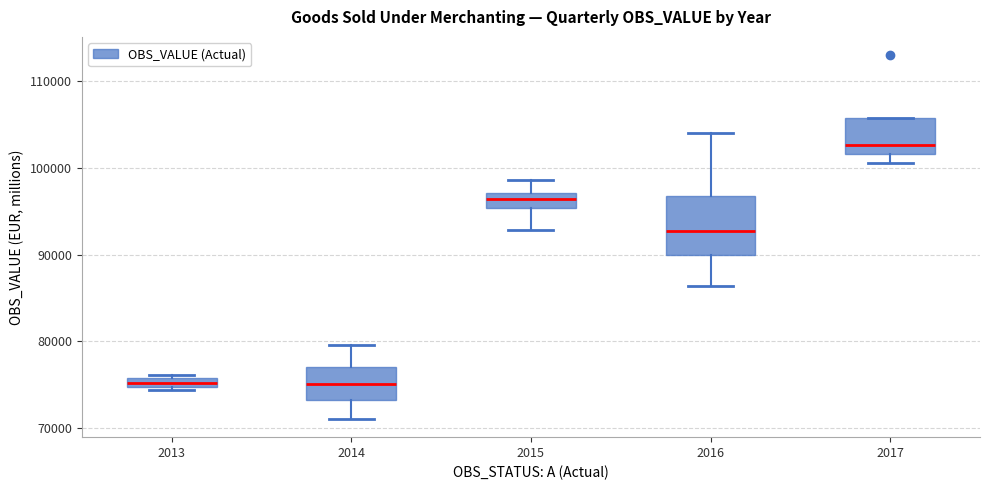

Where is the upper edge of the box at x = 2013 on the y-axis? The values are not printed on the chart, so give them approximately, as read against the axis.

76000